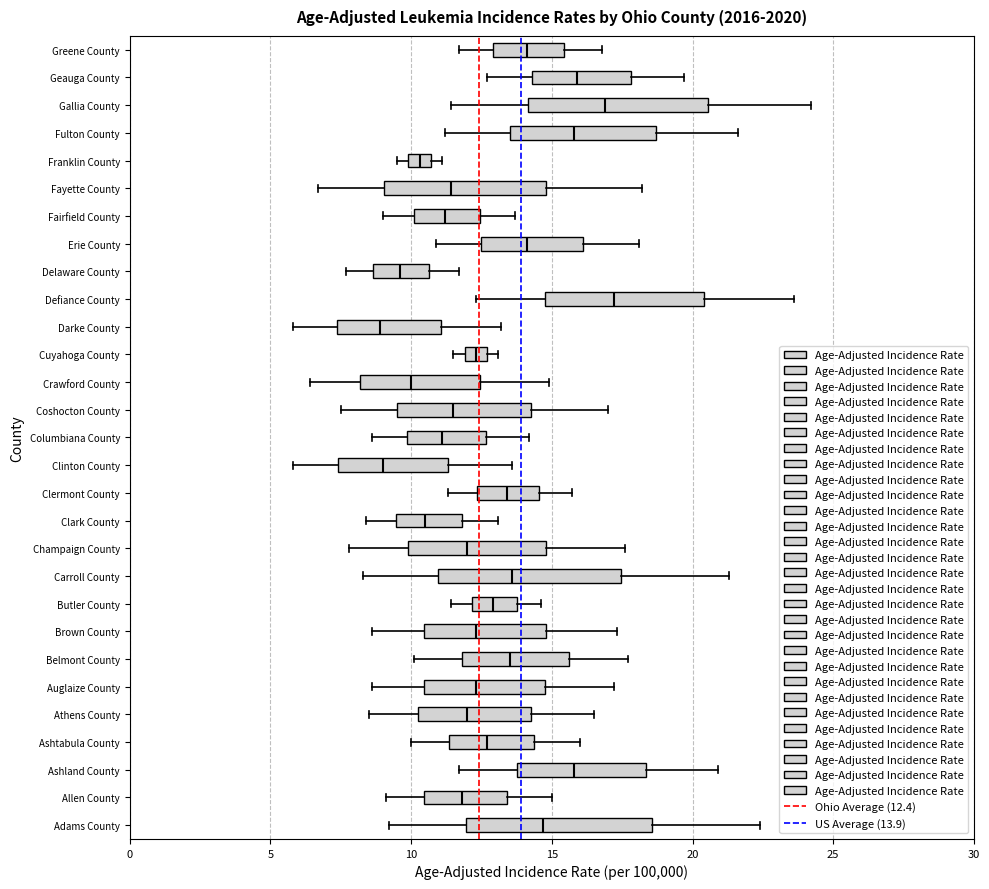

Where is the right edge of the box for Allen County on the x-axis? The values are not printed on the chart, so give them approximately, as read against the axis.

13.5